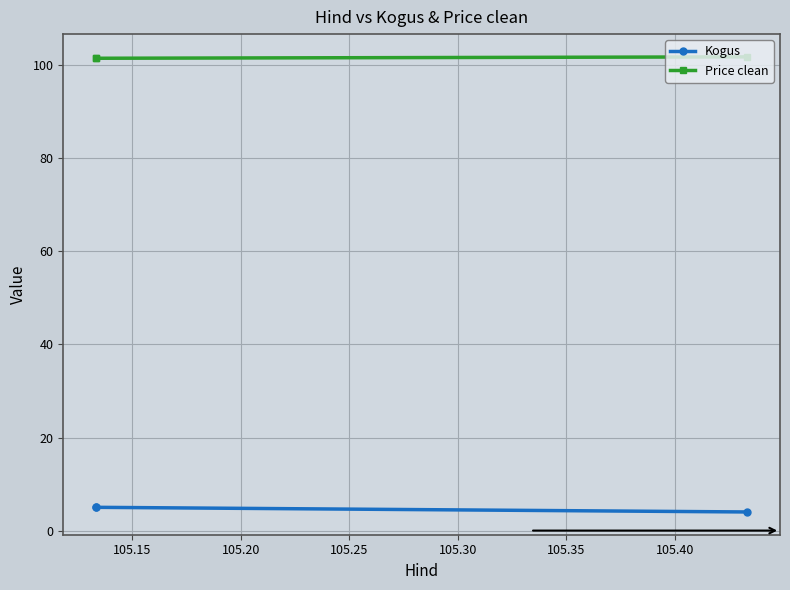

The value of Price clean at 105.20 is 101.5. True or false?

True